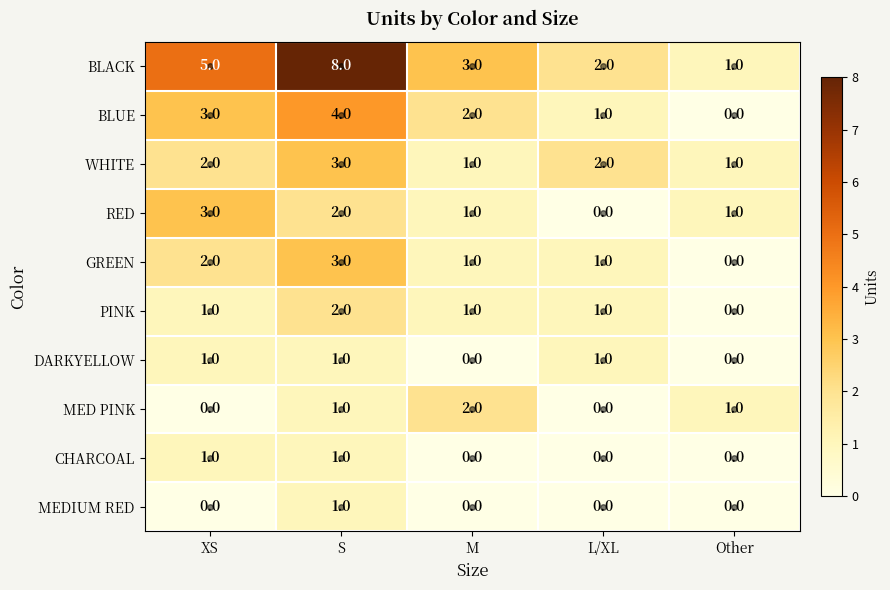

At which label does GREEN first exceed 1?

XS